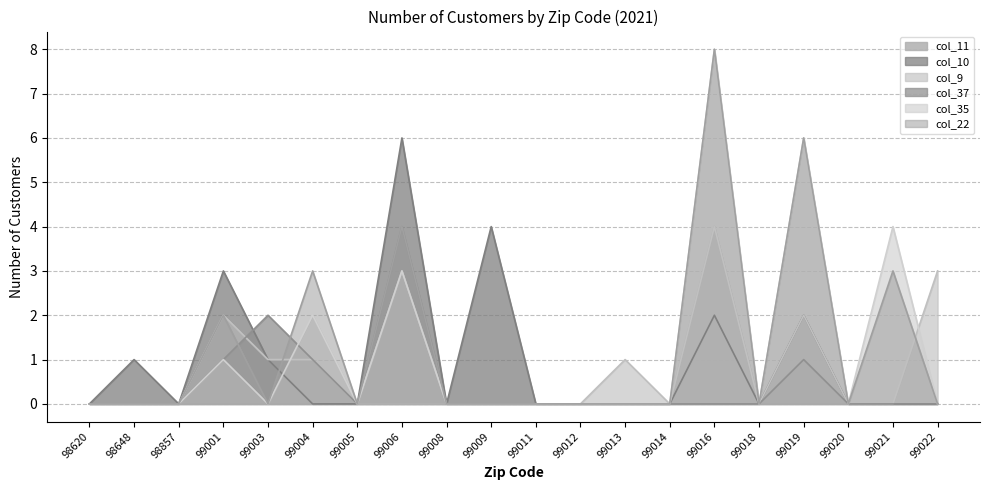

List the series in order of their peak value, lowest first.

col_11, col_9, col_37, col_10, col_35, col_22